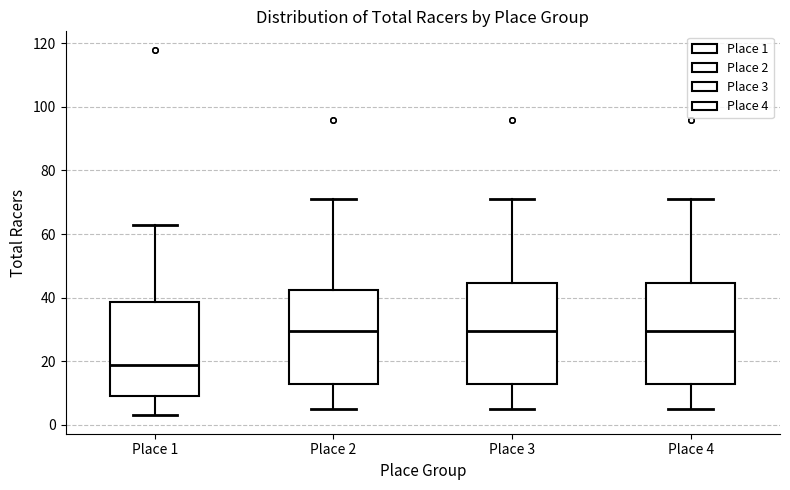

Which box's median line is the lowest?

Place 1